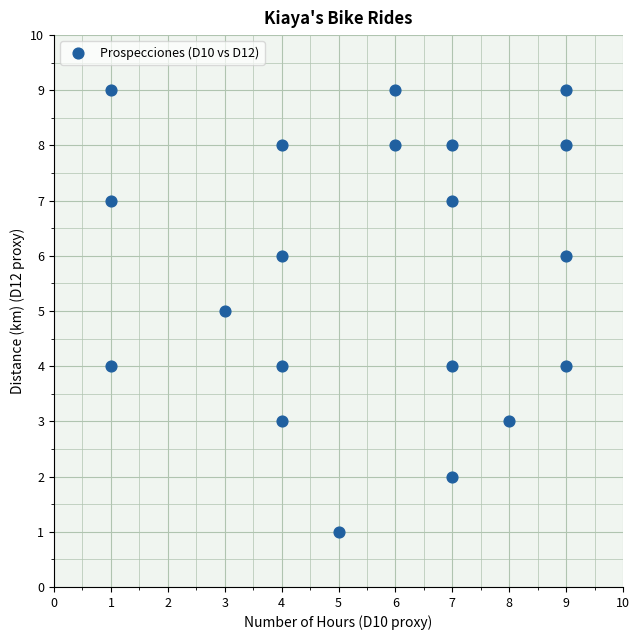

What is the range of Y values (max minus min)?

8